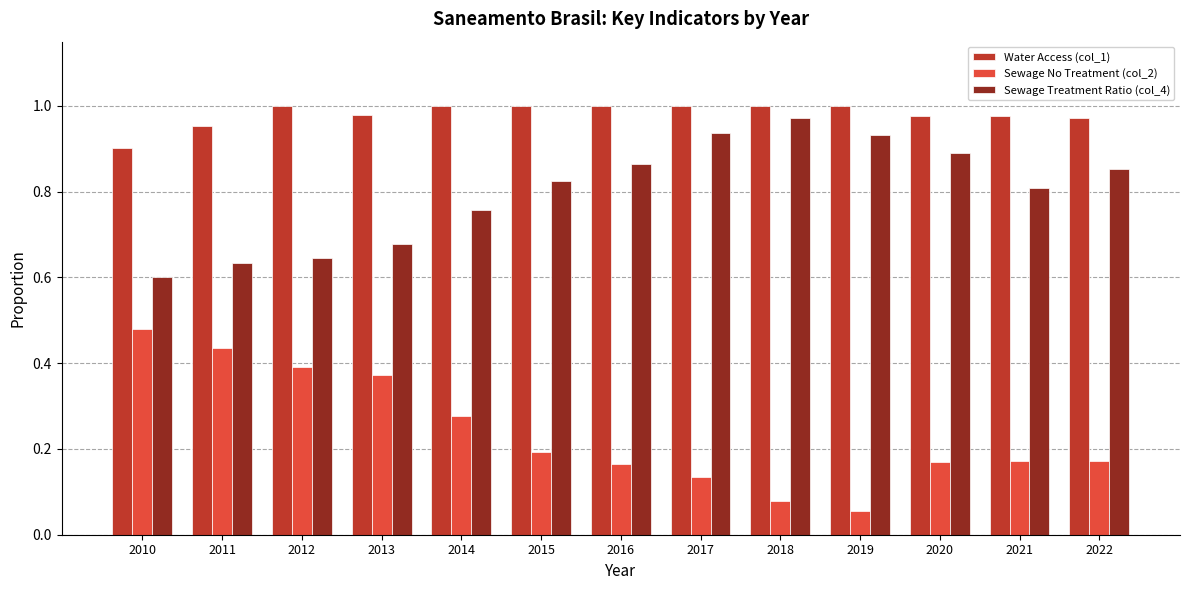

What are all the series names shown in the legend?

Water Access (col_1), Sewage No Treatment (col_2), Sewage Treatment Ratio (col_4)